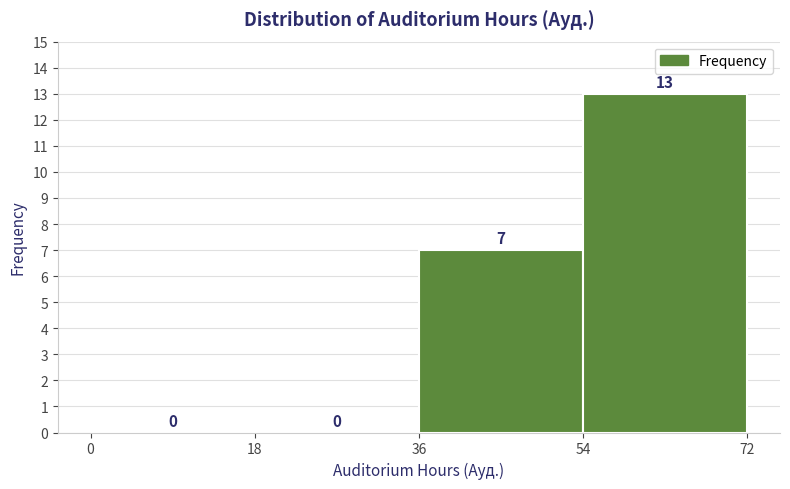

Reading left to right, list every bar in this chart as the range it spans on the x-axis followed by its height.

0 to 18: 0
18 to 36: 0
36 to 54: 7
54 to 72: 13